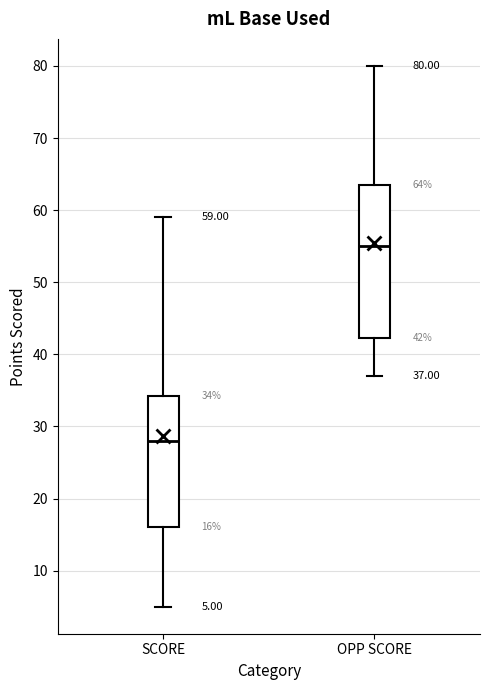

Which box's median line is the highest?

OPP SCORE